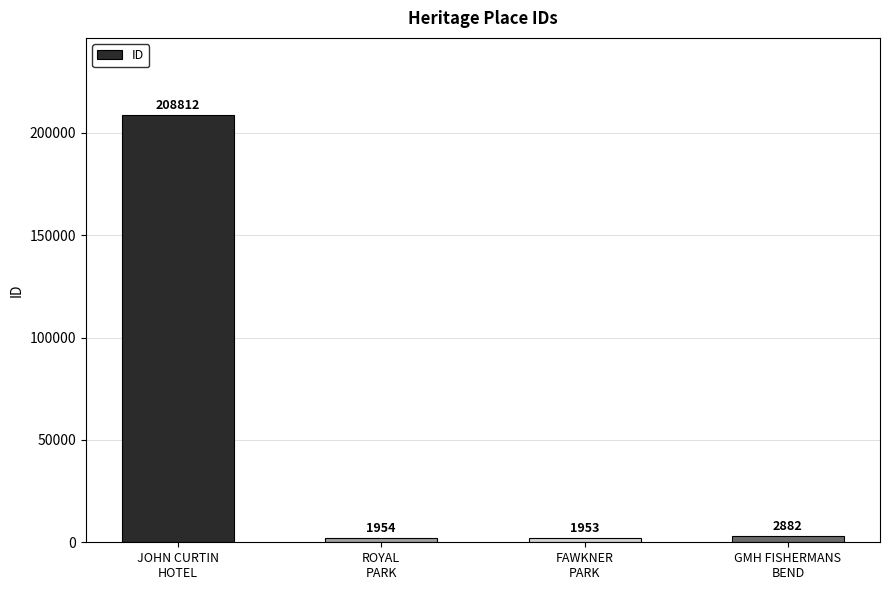

Read the value at GMH FISHERMANS
BEND.

2882